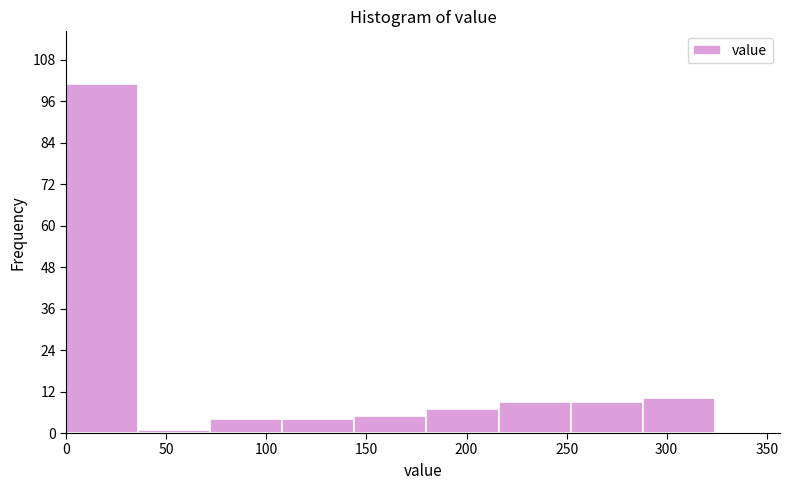

How tall is the bar that spans 216 to 252 on the x-axis? Neither the bar edges nor the heights are printed on the chart, so give them approximately, as read against the axes.

10